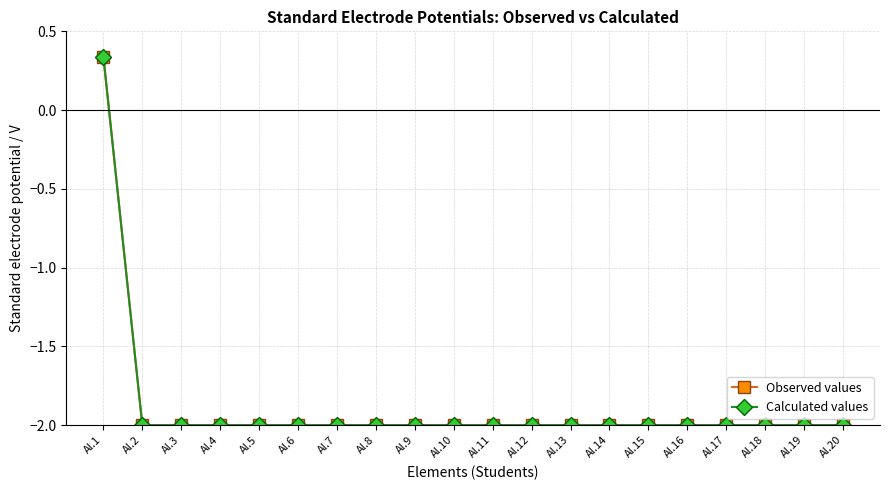

Is this an area chart (filled region under the line)?

No